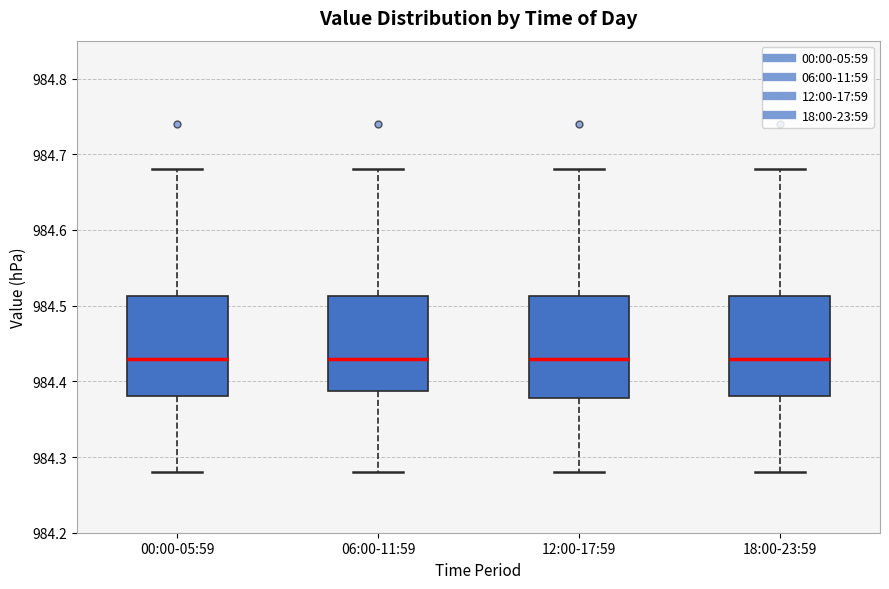

Where is the upper edge of the box for 06:00-11:59 on the y-axis? The values are not printed on the chart, so give them approximately, as read against the axis.

984.51